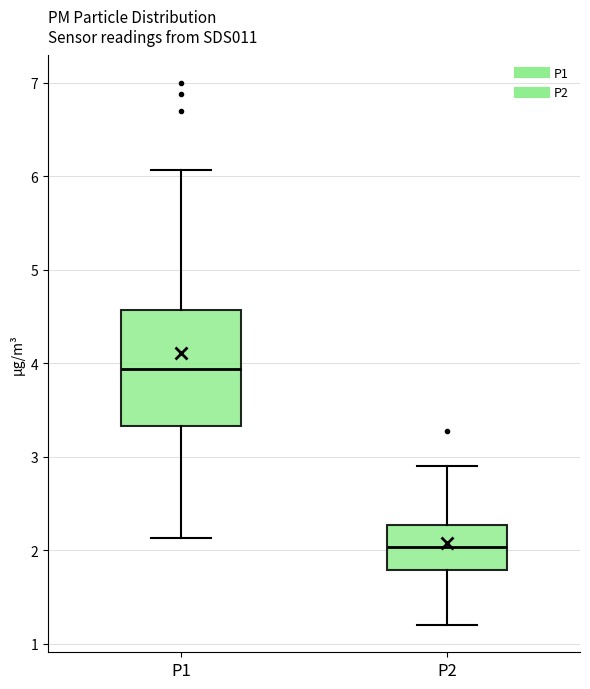

Which box is the tallest, from its lower edge to its upper edge?

P1